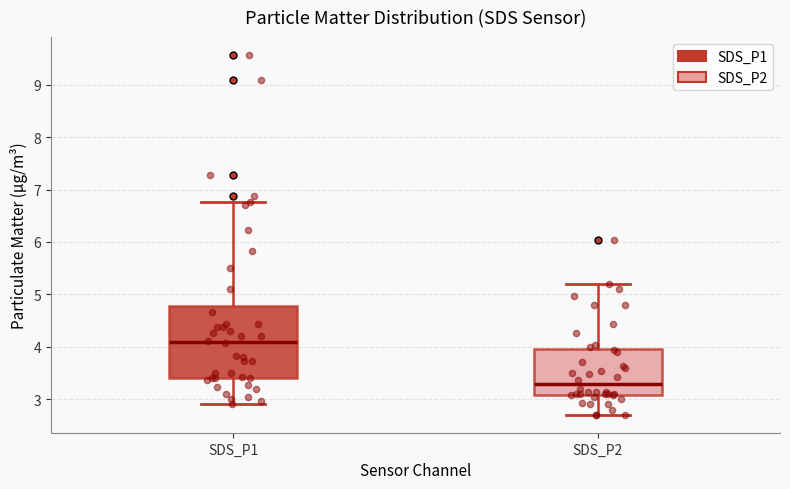

Reading left to right, read every box against the y-axis: the position of its median line, the range the box covers, and the ends of its whiskers. The values are not printed on the chart, so give them approximately, as read against the axis.

SDS_P1: median 4.1, box 3.4 to 4.8, whiskers 2.9 to 6.8
SDS_P2: median 3.3, box 3.1 to 3.9, whiskers 2.7 to 5.2